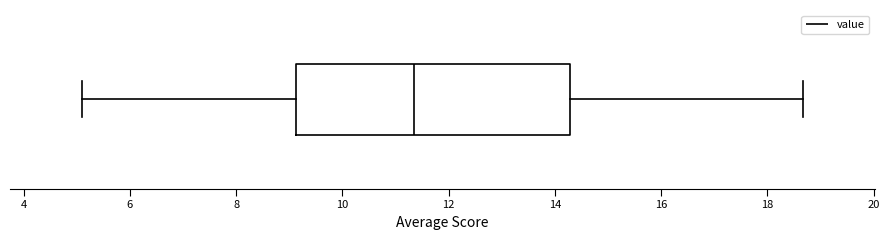

Where is the right edge of the box on the x-axis? The values are not printed on the chart, so give them approximately, as read against the axis.

14.2